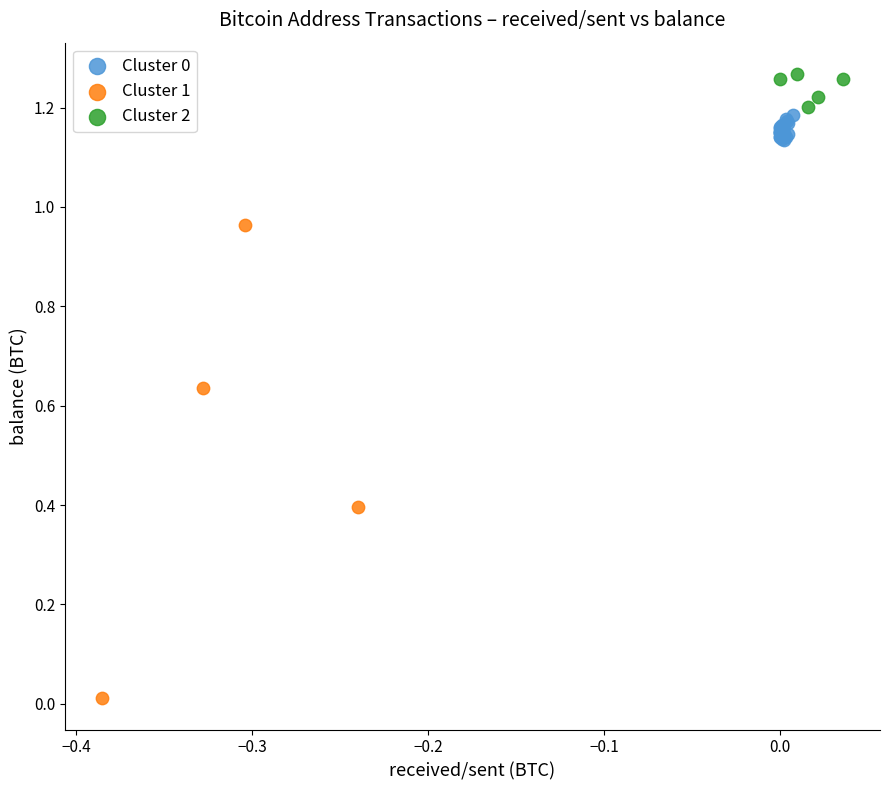

Which series reaches the maximum Y coordinate?

Cluster 2